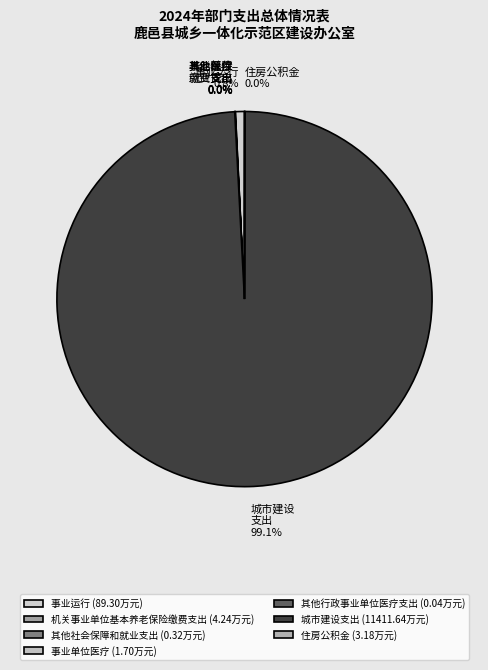

Which slice represents more than half of the pie?

城市建设支出